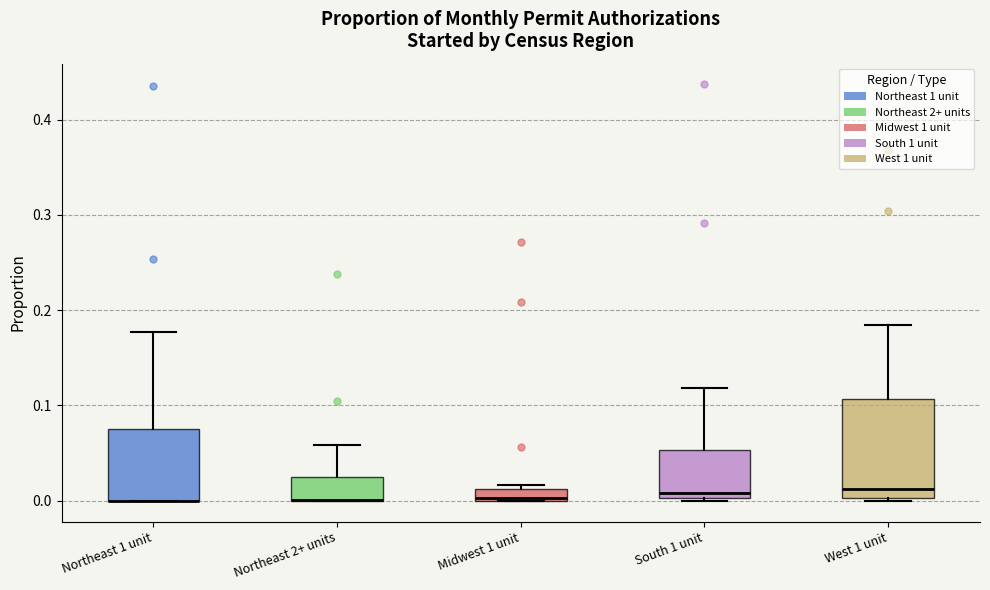

Comparing the boxes themselves (not the whiskers), which one is the tallest?

West 1 unit